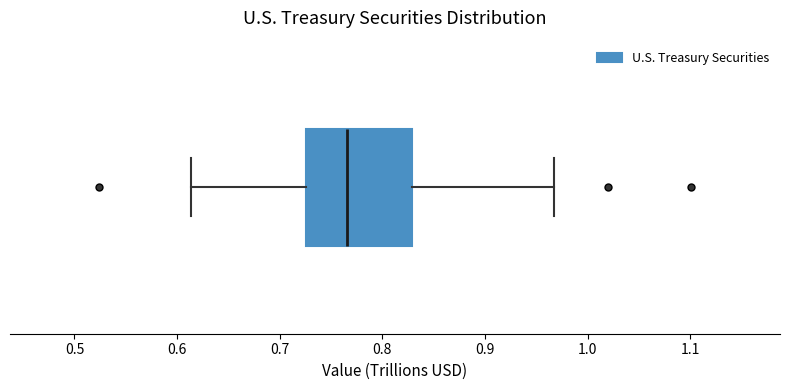

Transcribe this box plot: give where the median line is, the range the box spans, and where the two whiskers end, as read against the x-axis. The values are not printed on the chart, so give them approximately, as read against the axis.

median 0.77, box 0.73 to 0.83, whiskers 0.61 to 0.97